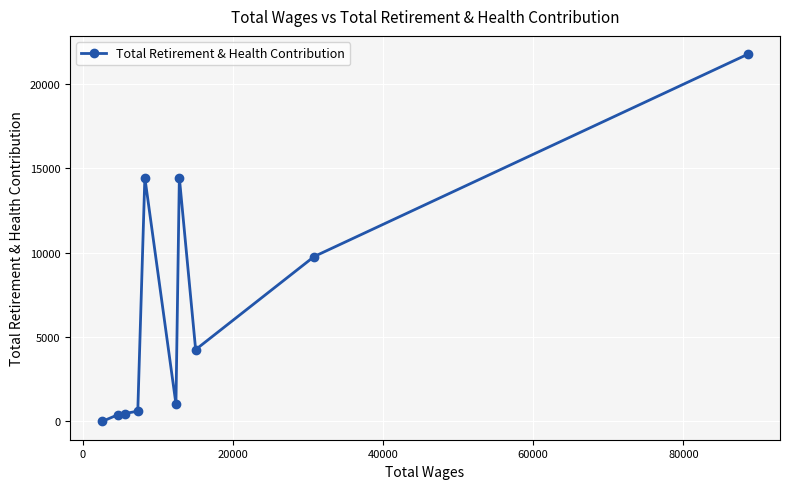

What is the difference between the maximum and minimum values?

21757